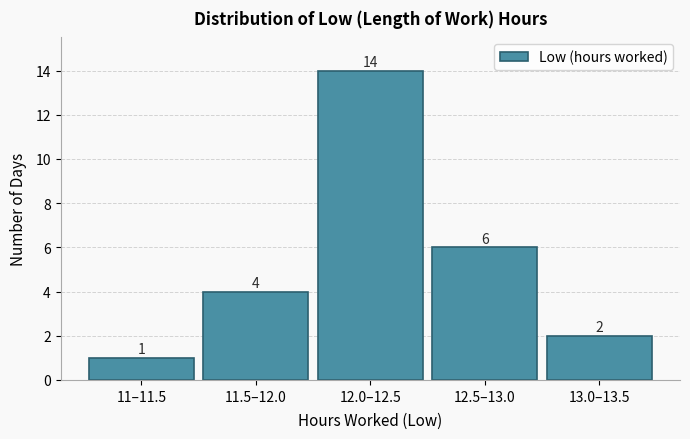

Reading right to left, list all the values displayed in this chart.

2	6	14	4	1